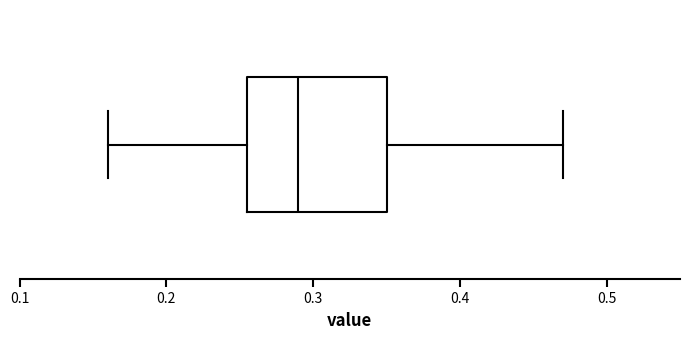

Transcribe this box plot: give where the median line is, the range the box spans, and where the two whiskers end, as read against the x-axis. The values are not printed on the chart, so give them approximately, as read against the axis.

median 0.29, box 0.26 to 0.35, whiskers 0.16 to 0.47